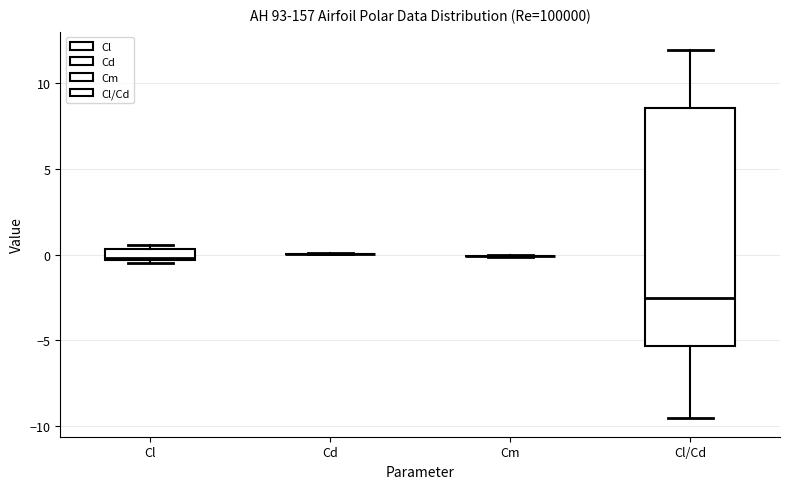

Comparing the boxes themselves (not the whiskers), which one is the tallest?

Cl/Cd